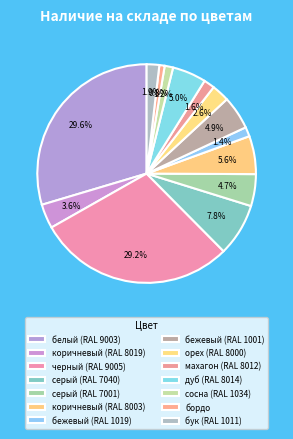

Count the number of slices in the pie.

14